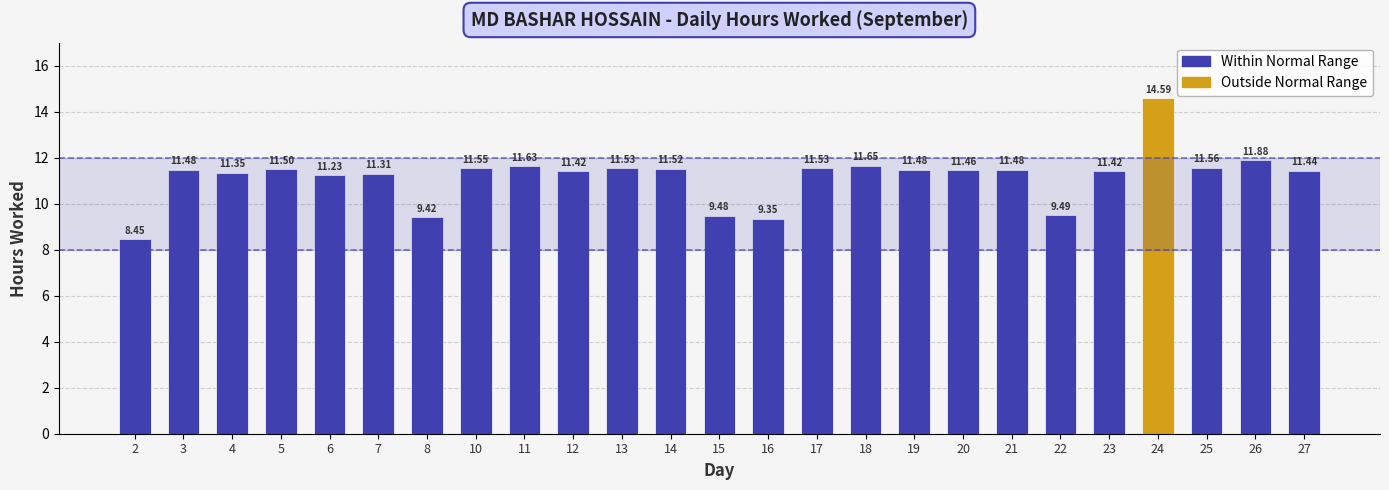

The chart shows a value of 16.0 at 7. True or false?

False